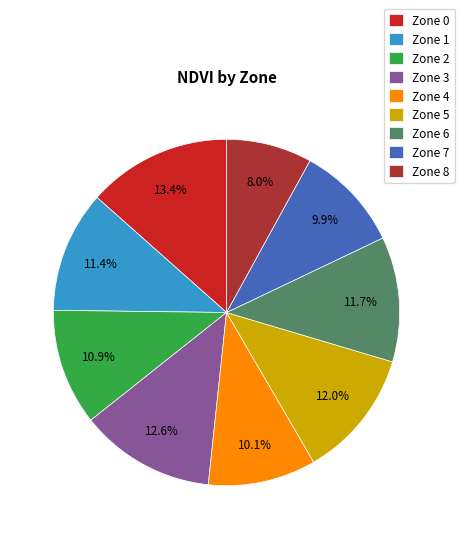

To the nearest percent, what is the difference between the Zone 7 and Zone 5 slice percentages?

2%